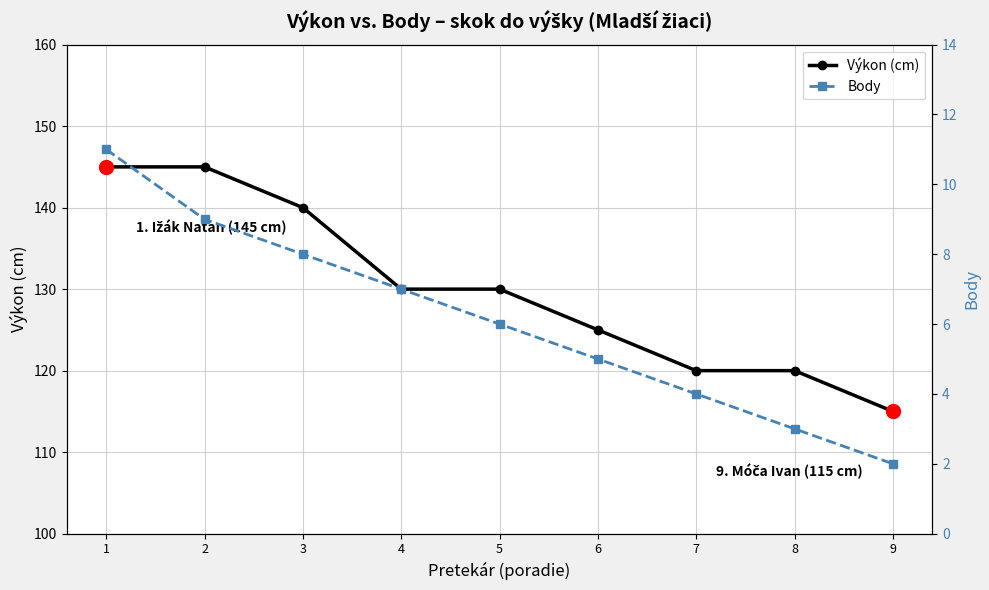

What is the sum of the Výkon (cm) values at 9 and 4?

245